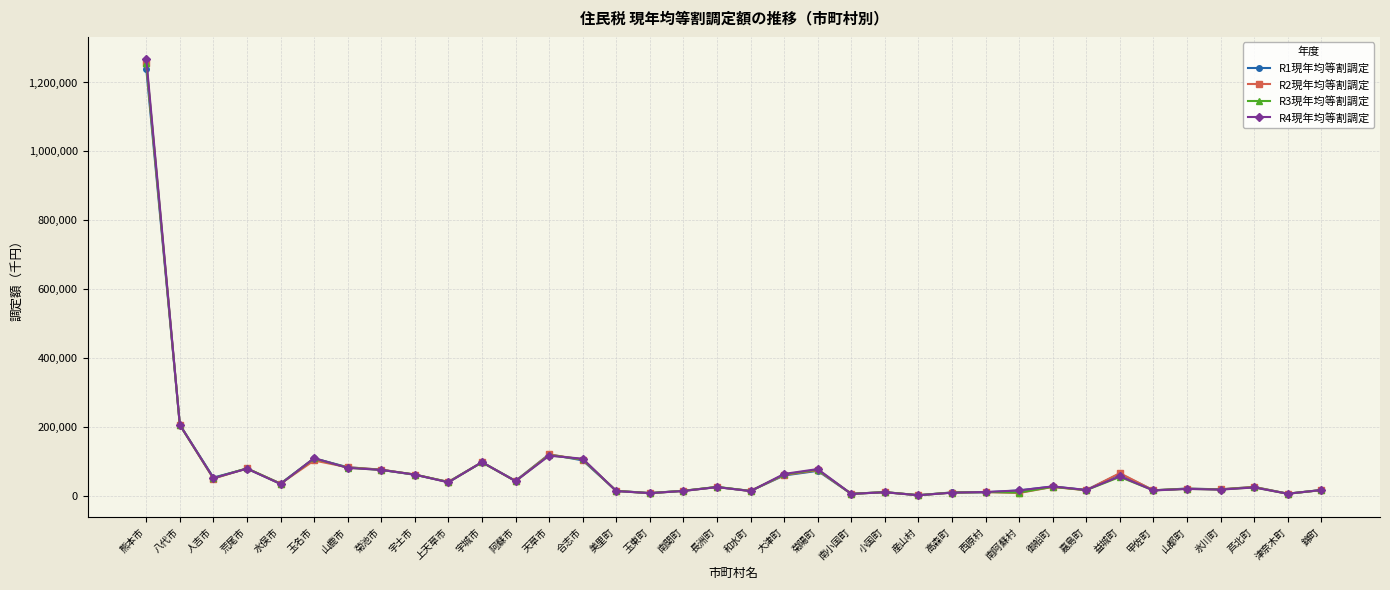

What is the average value of the R1現年均等割調定 series?

78747